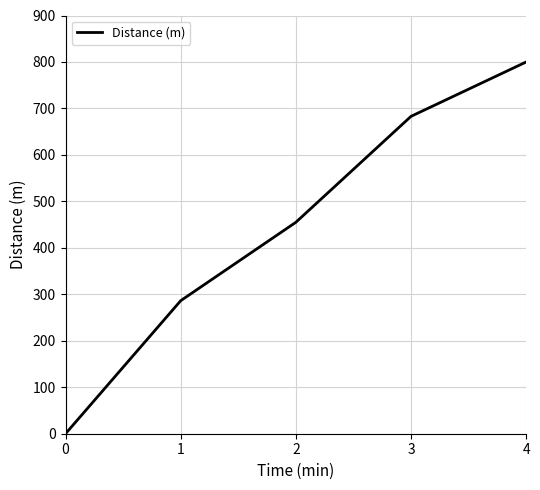

The chart shows a value of 1162.7 at 3. True or false?

False